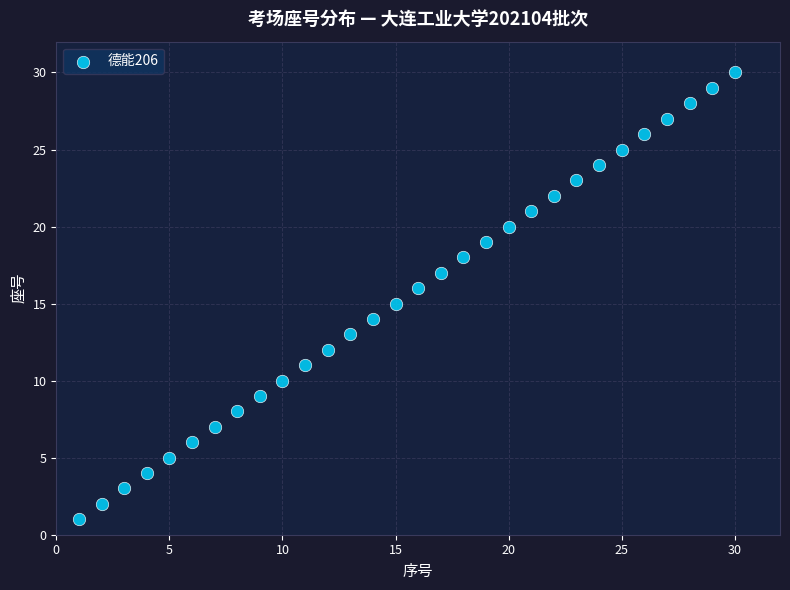

What is the range of X values (max minus min)?

29